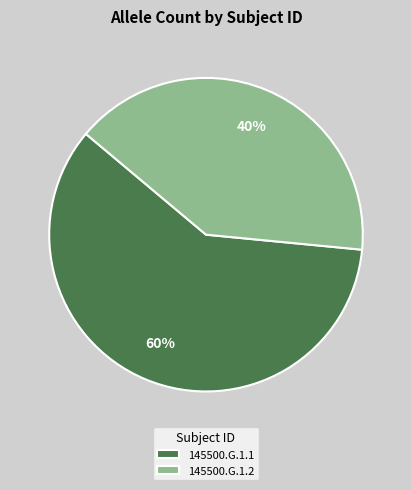

What is the smallest slice in the pie chart?

145500.G.1.2